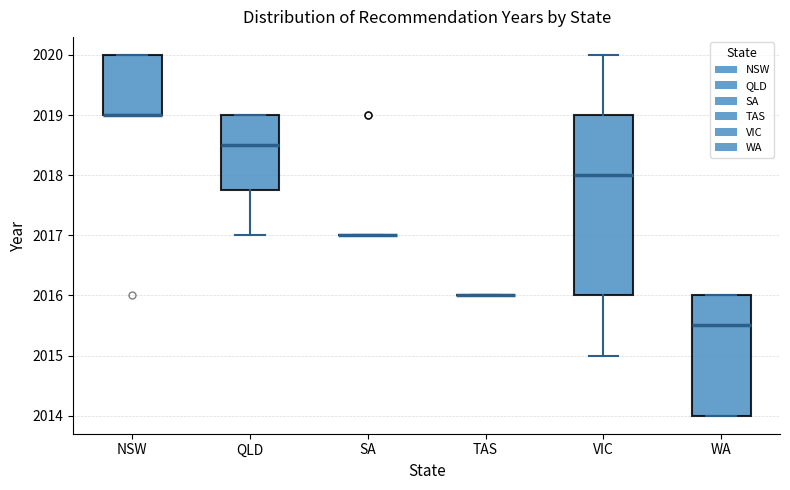

Reading left to right, transcribe this box plot: for each box, give where its median line is, the range the box spans, and where its two whiskers end, as read against the y-axis. The values are not printed on the chart, so give them approximately, as read against the axis.

NSW: median 2019.0 (drawn on the box's lower edge), box 2019.0 to 2020.0, whiskers 2019.0 to 2020.0
QLD: median 2018.5, box 2017.8 to 2019.0, whiskers 2017.0 to 2019.0
SA: box collapsed to a line at 2017.0, whiskers 2017.0 to 2017.0
TAS: box collapsed to a line at 2016.0, whiskers 2016.0 to 2016.0
VIC: median 2018.0, box 2016.0 to 2019.0, whiskers 2015.0 to 2020.0
WA: median 2015.5, box 2014.0 to 2016.0, whiskers 2014.0 to 2016.0